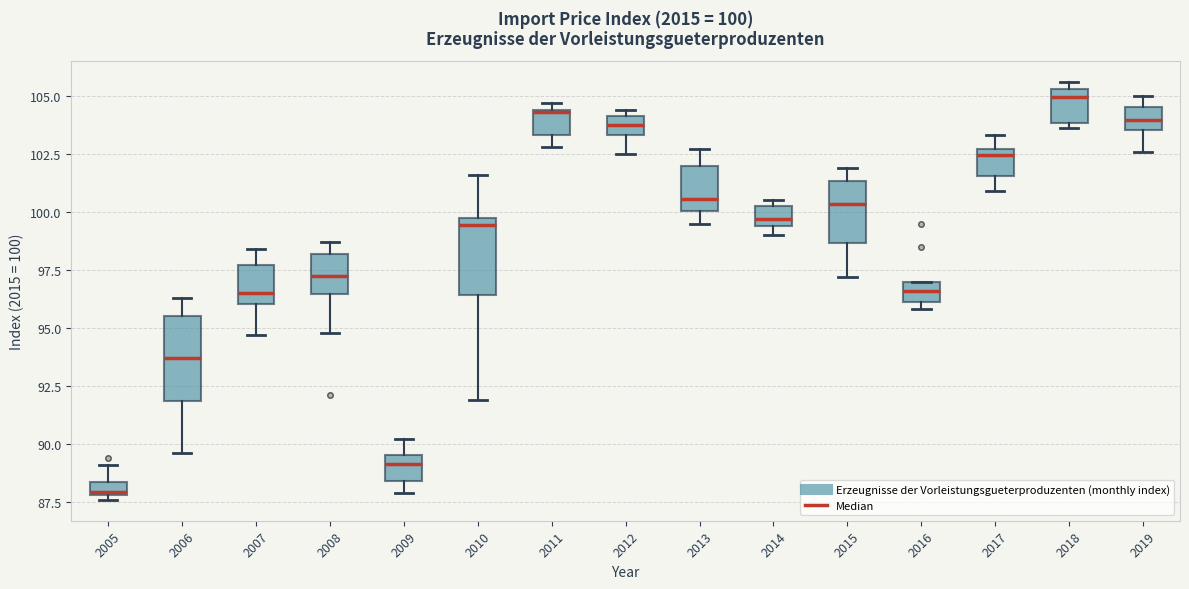

Which box's median line is the lowest?

2005